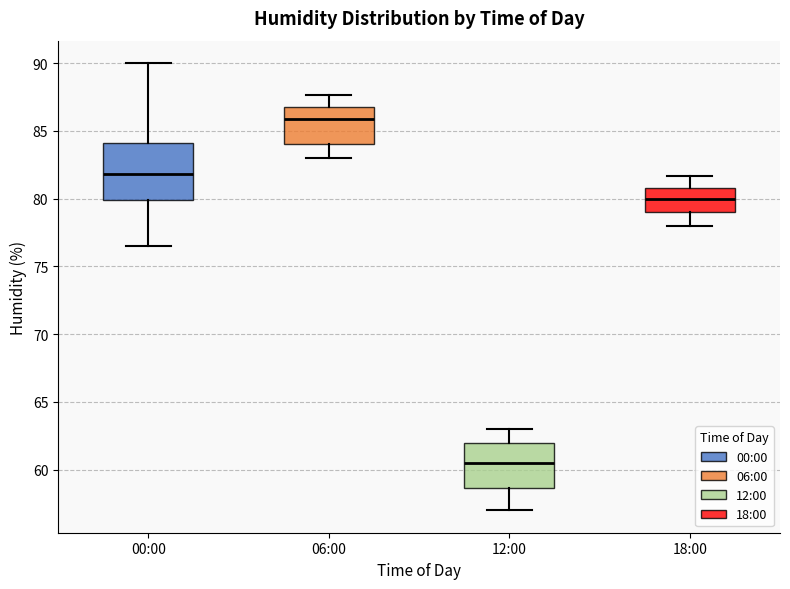

Reading left to right, transcribe this box plot: for each box, give where its median line is, the range the box spans, and where its two whiskers end, as read against the y-axis. The values are not printed on the chart, so give them approximately, as read against the axis.

00:00: median 82.0, box 80.0 to 84.0, whiskers 76.5 to 90.0
06:00: median 86.0, box 84.0 to 87.0, whiskers 83.0 to 87.5
12:00: median 60.5, box 58.5 to 62.0, whiskers 57.0 to 63.0
18:00: median 80.0, box 79.0 to 81.0, whiskers 78.0 to 81.5